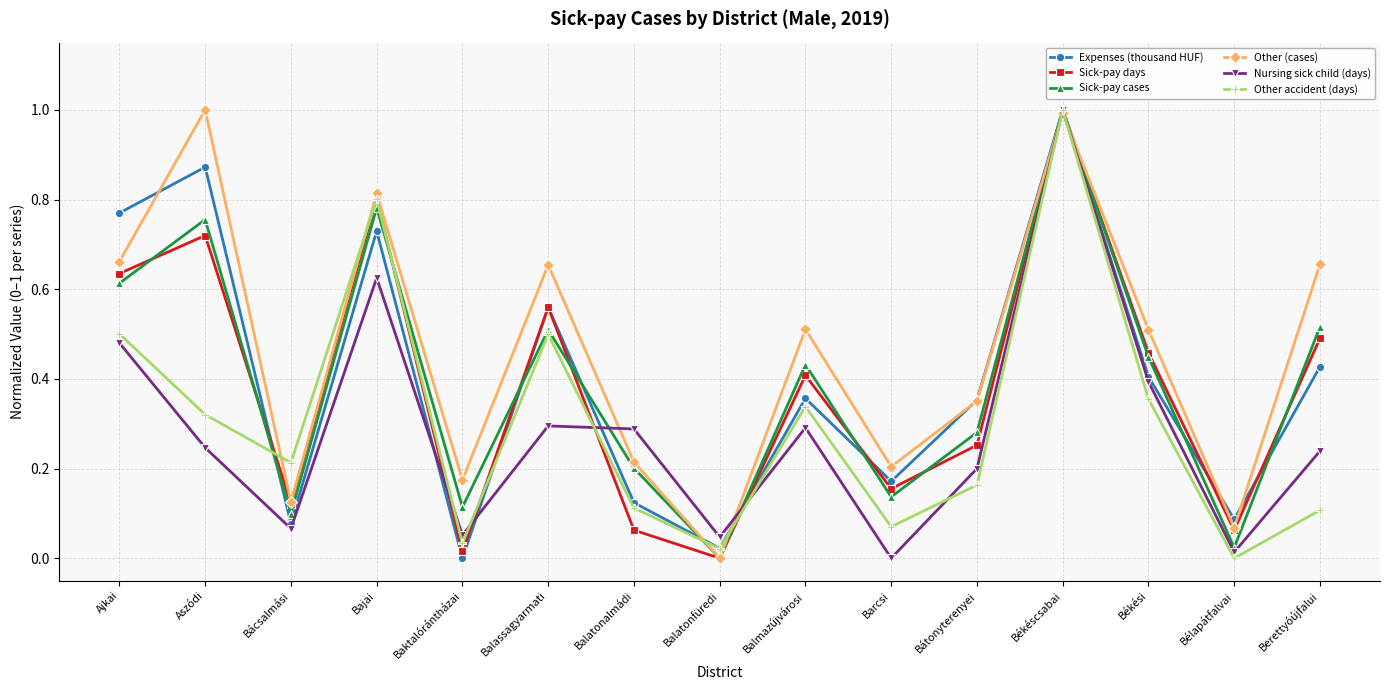

What is the label of the 6th point from the left?

Balassagyarmati